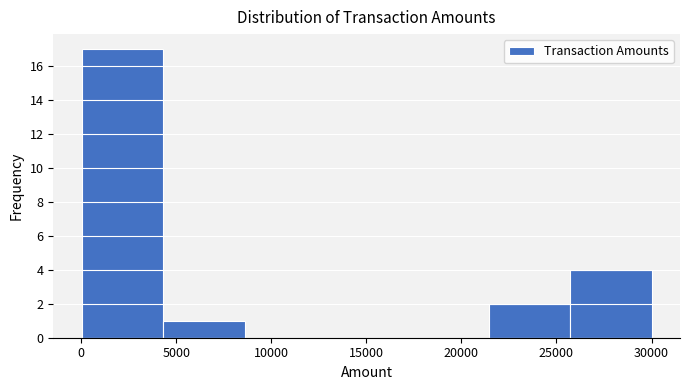

Over which range of the x-axis is the bar tallest?

0 to 4500